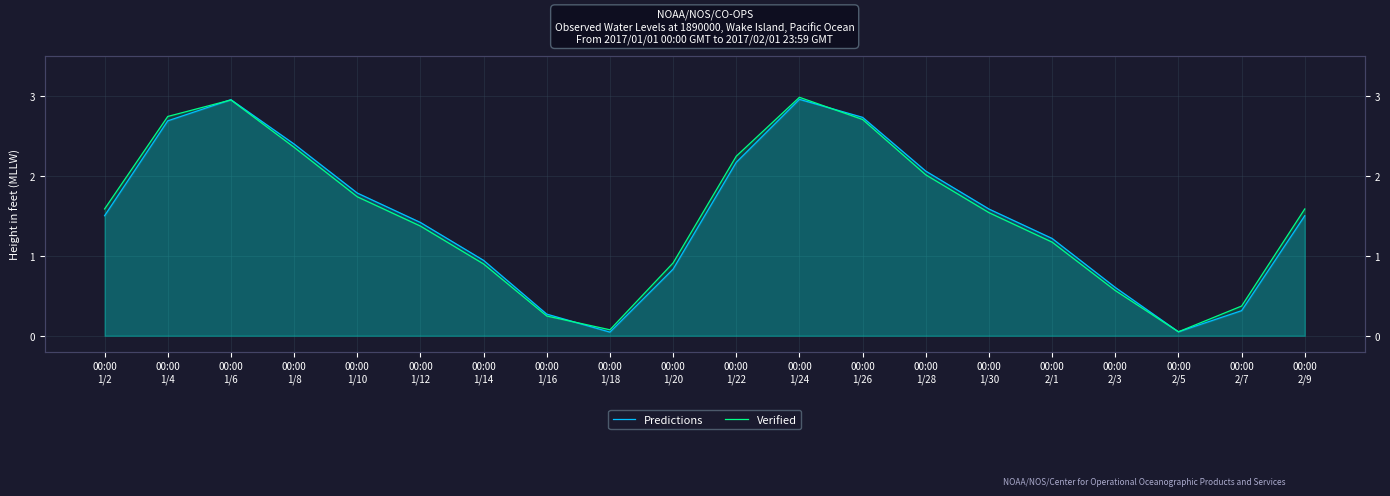

Is it true that Predictions equals 2.4 at 00:00
1/12?

False